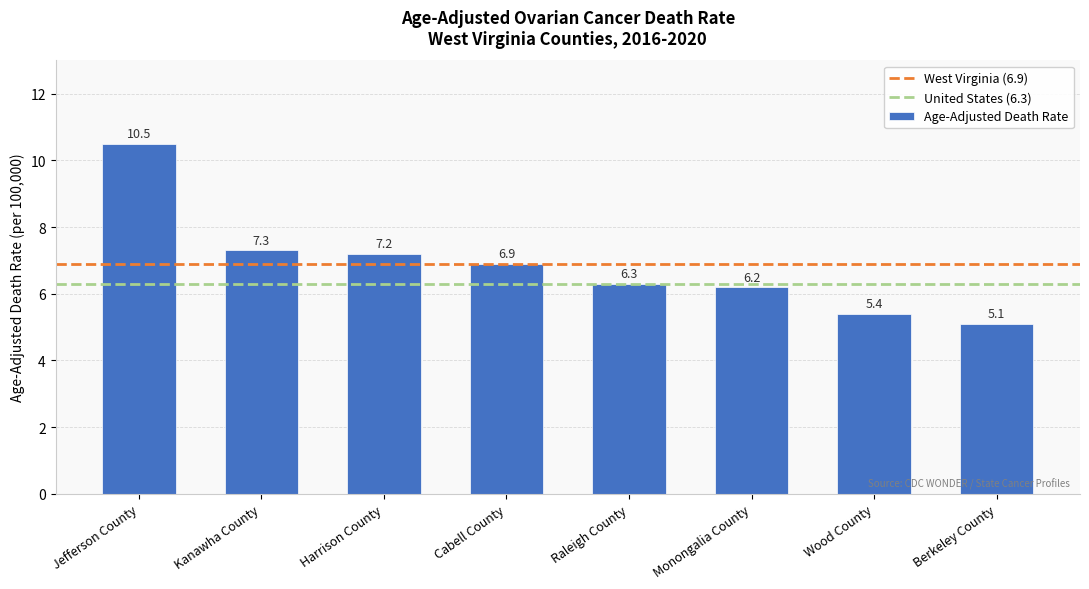

Rank the categories by value from lowest to highest.

Berkeley County, Wood County, Monongalia County, Raleigh County, Cabell County, Harrison County, Kanawha County, Jefferson County